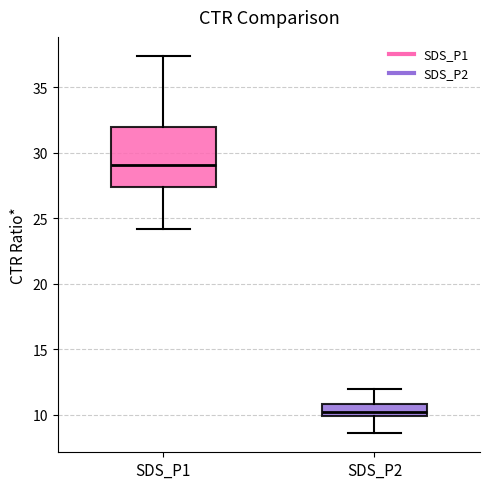

Comparing the boxes themselves (not the whiskers), which one is the tallest?

SDS_P1